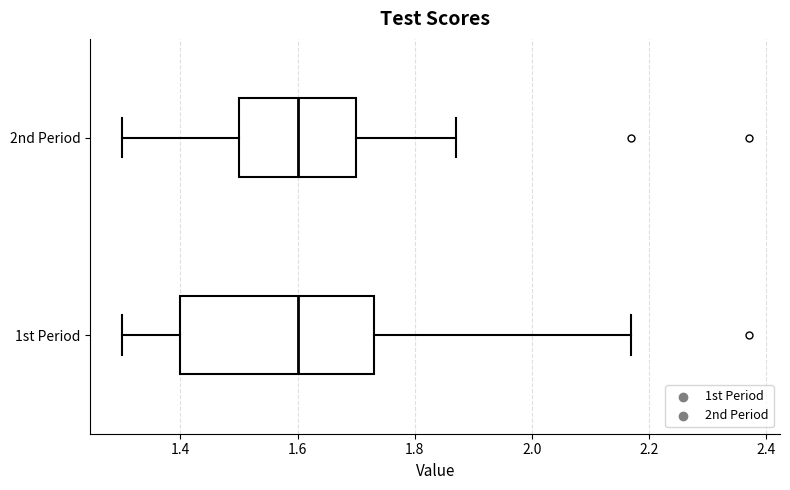

Reading bottom to top, read every box against the x-axis: the position of its median line, the range the box covers, and the ends of its whiskers. The values are not printed on the chart, so give them approximately, as read against the axis.

1st Period: median 1.60, box 1.40 to 1.74, whiskers 1.30 to 2.18
2nd Period: median 1.60, box 1.50 to 1.70, whiskers 1.30 to 1.88